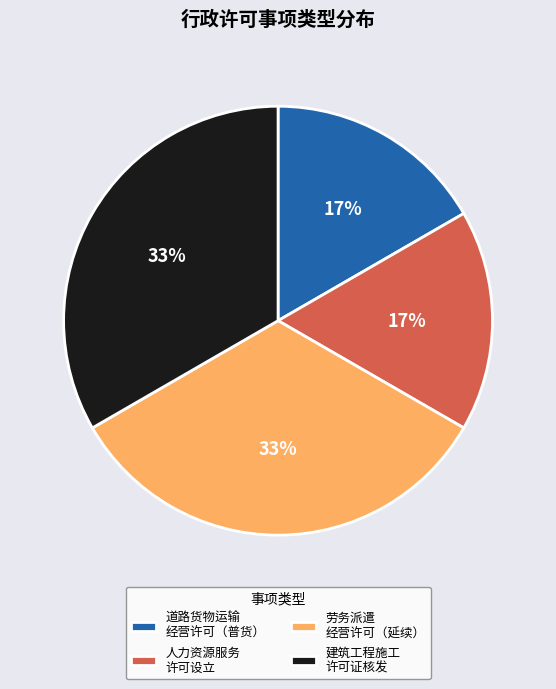

What percentage is the 建筑工程施工 许可证核发 slice, to the nearest percent?

33%